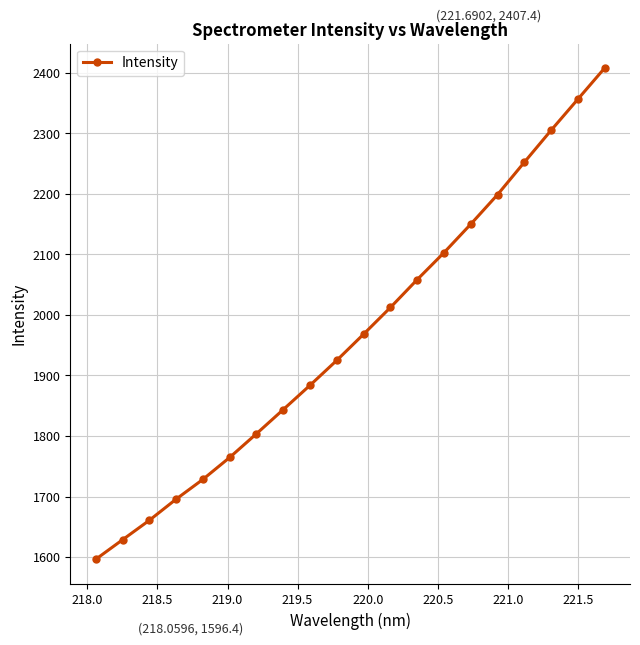

Reading left to right, extract all data points from this chart.

1596.4	1628.7	1660.8	1695.8	1728.4	1764.7	1803.8	1843.7	1883.8	1925.0	1968.2	2012.2	2058.2	2102.7	2149.8	2198.5	2251.9	2304.7	2356.0	2407.4